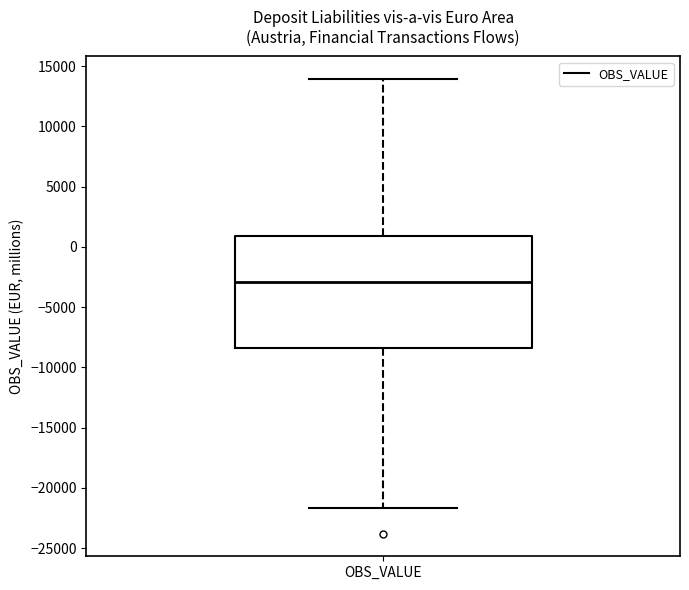

Read this box plot against the y-axis: the position of the median line, the range covered by the box, and the ends of both whiskers. The values are not printed on the chart, so give them approximately, as read against the axis.

median -3000, box -8500 to 1000, whiskers -21500 to 14000